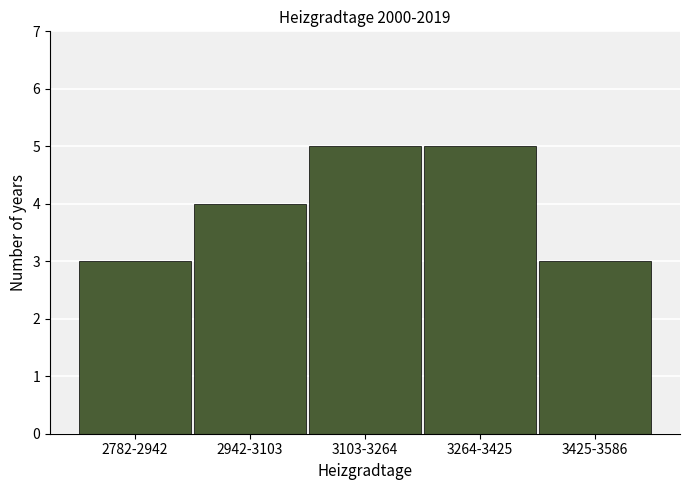

Reading left to right, extract all data points from this chart.

3	4	5	5	3